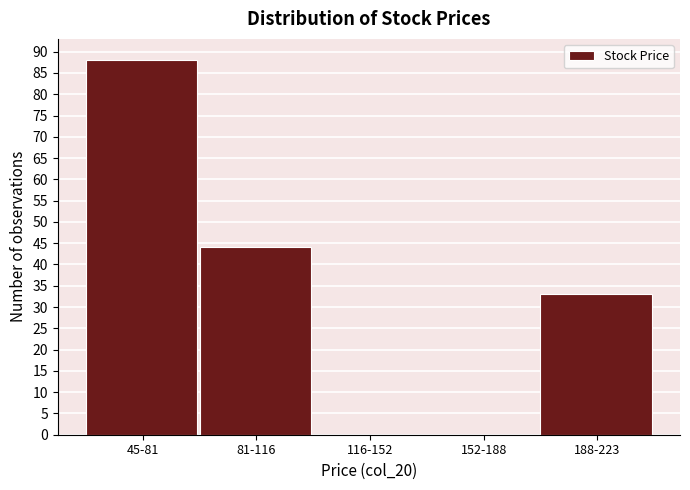

Reading left to right, transcribe all the data shown in this chart.

45-81=88	81-116=44	116-152=0	152-188=0	188-223=33